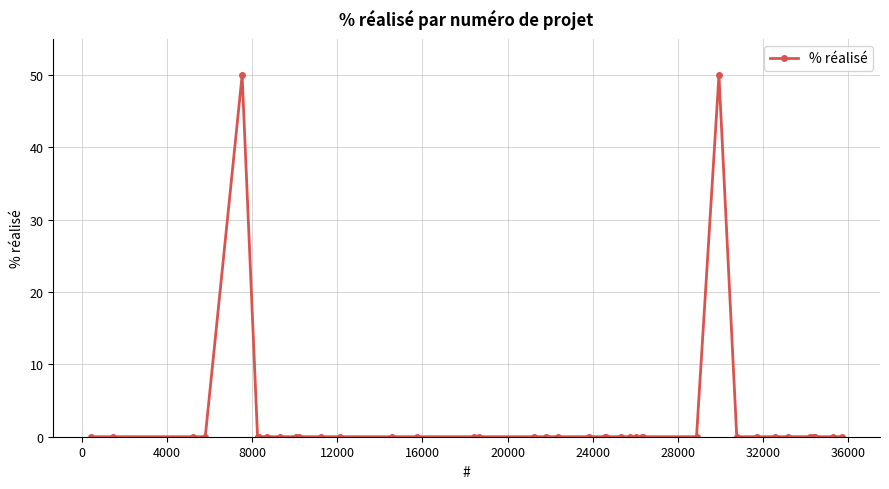

True or false: the data has more than 1 interior local peaks.

True